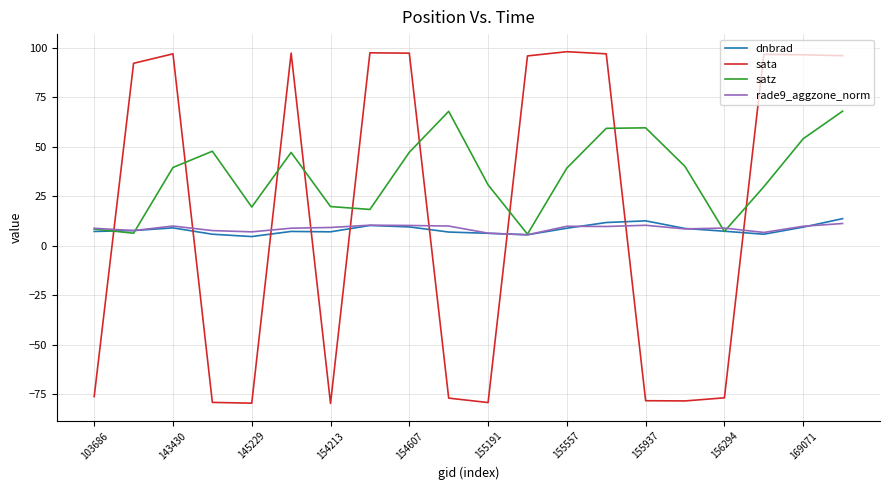

After their last crossing, which series has the higher values: sata or rade9_aggzone_norm?

sata